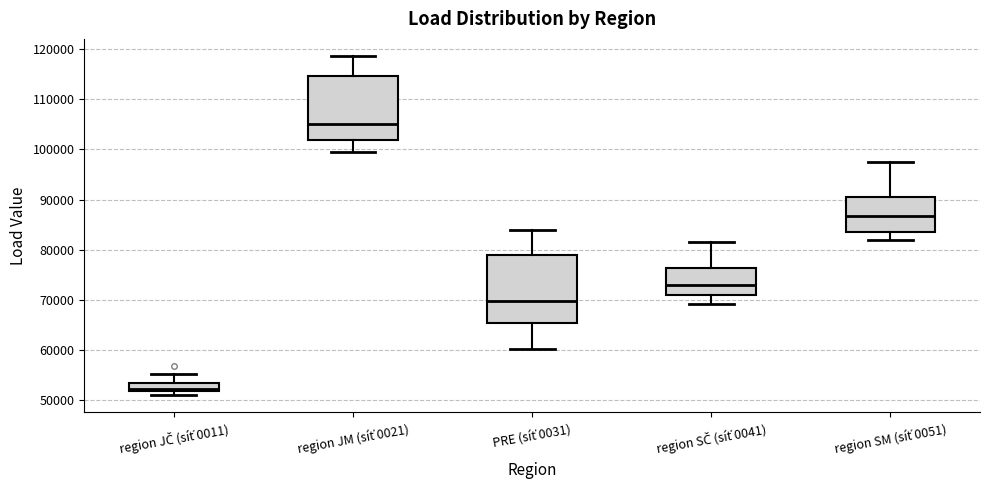

Reading left to right, transcribe this box plot: for each box, give where its median line is, the range the box spans, and where its two whiskers end, as read against the y-axis. The values are not printed on the chart, so give them approximately, as read against the axis.

region JČ (síť 0011): median 52000 (just above the box's lower edge), box 52000 to 53000, whiskers 51000 to 55000
region JM (síť 0021): median 105000, box 102000 to 115000, whiskers 100000 to 119000
PRE (síť 0031): median 70000, box 65000 to 79000, whiskers 60000 to 84000
region SČ (síť 0041): median 73000, box 71000 to 76000, whiskers 69000 to 82000
region SM (síť 0051): median 87000, box 84000 to 91000, whiskers 82000 to 97000